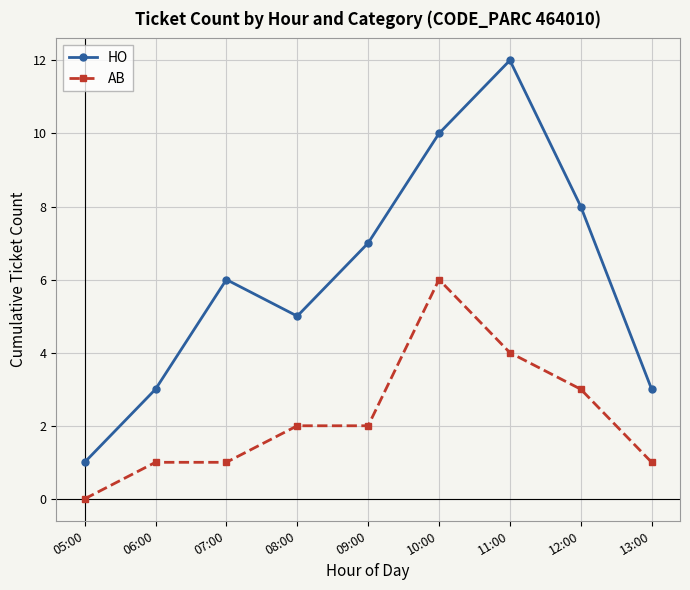

True or false: HO and AB intersect in this chart.

False